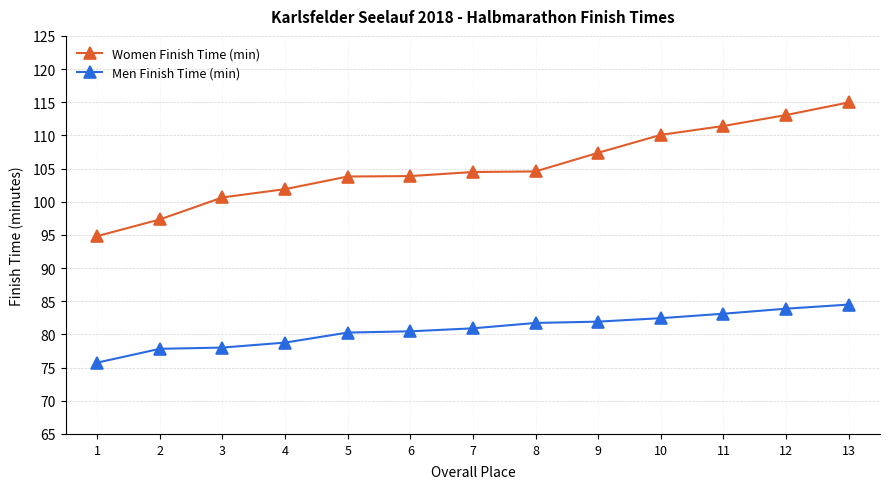

Which category has the highest value in the Men Finish Time (min) series?

13